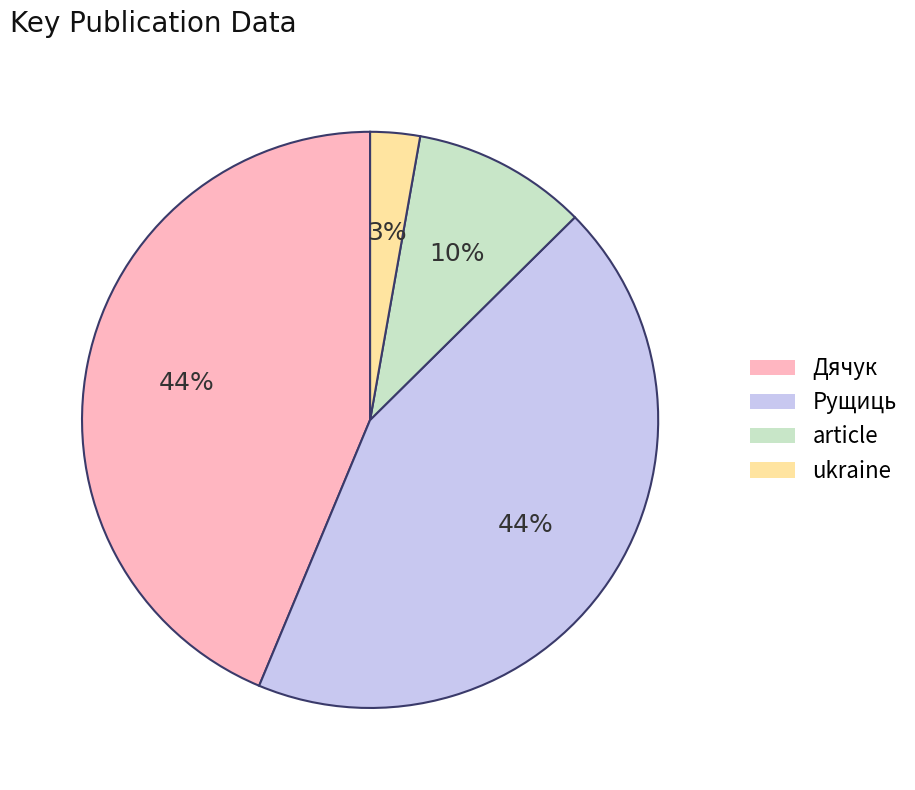

Which category has the smallest portion of the pie?

ukraine